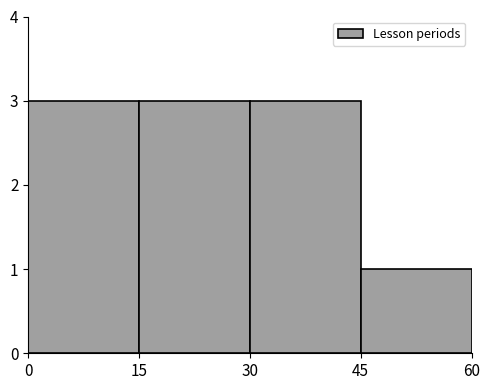

Reading left to right, transcribe this chart: for each bar, give the range it covers on the x-axis and its height. The values are not printed on the chart, so give them approximately, as read against the axis.

0 to 15: 3
15 to 30: 3
30 to 45: 3
45 to 60: 1